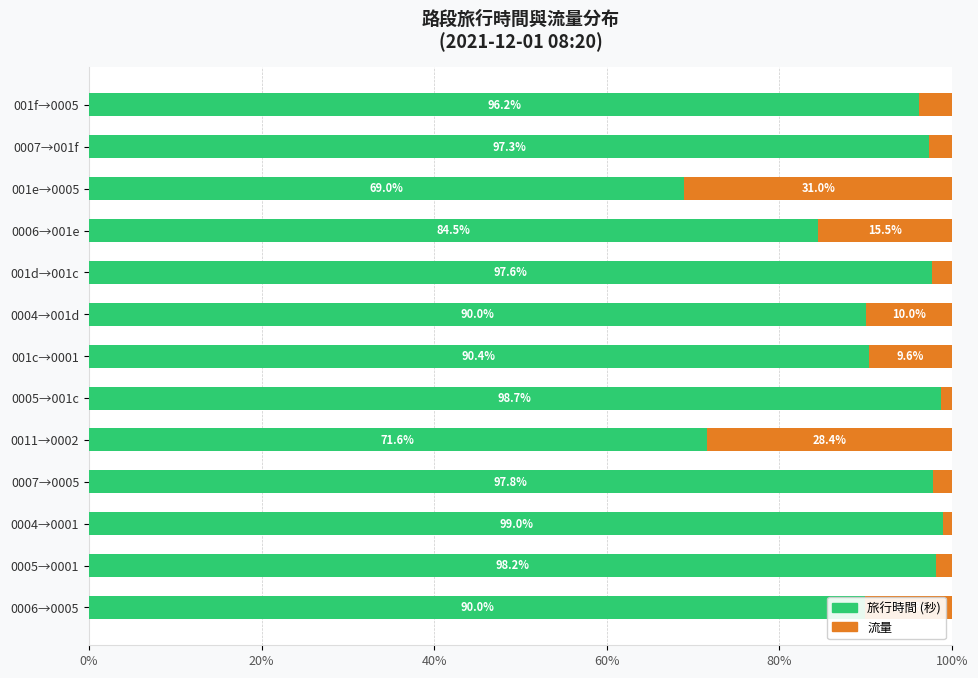

What is the total value across all series at 0007→0005?

100.0